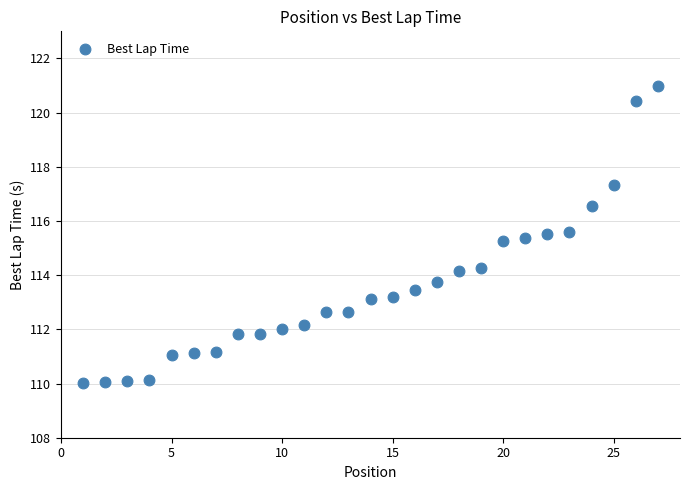

What is the range of X values (max minus min)?

26.0